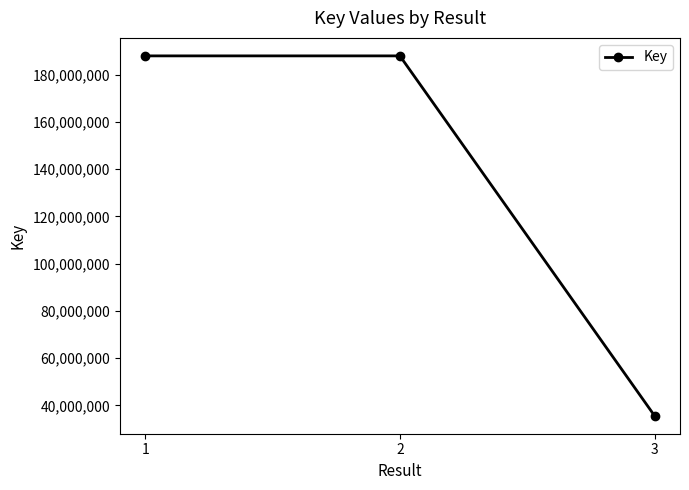

True or false: the data shows 51128335 at 3.

False